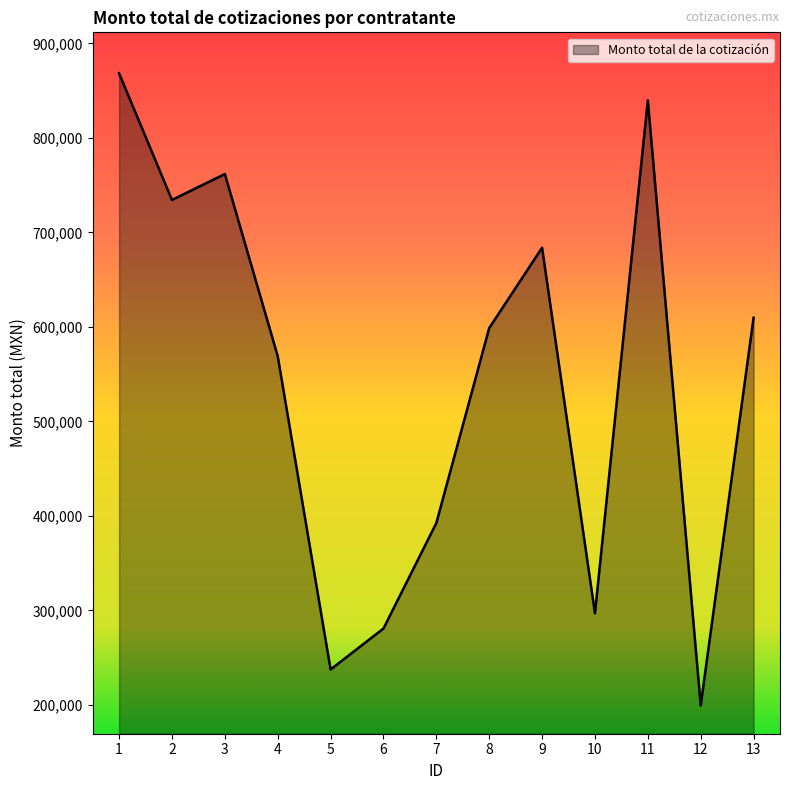

What is the change in value from 2 to 4?

-165281.4